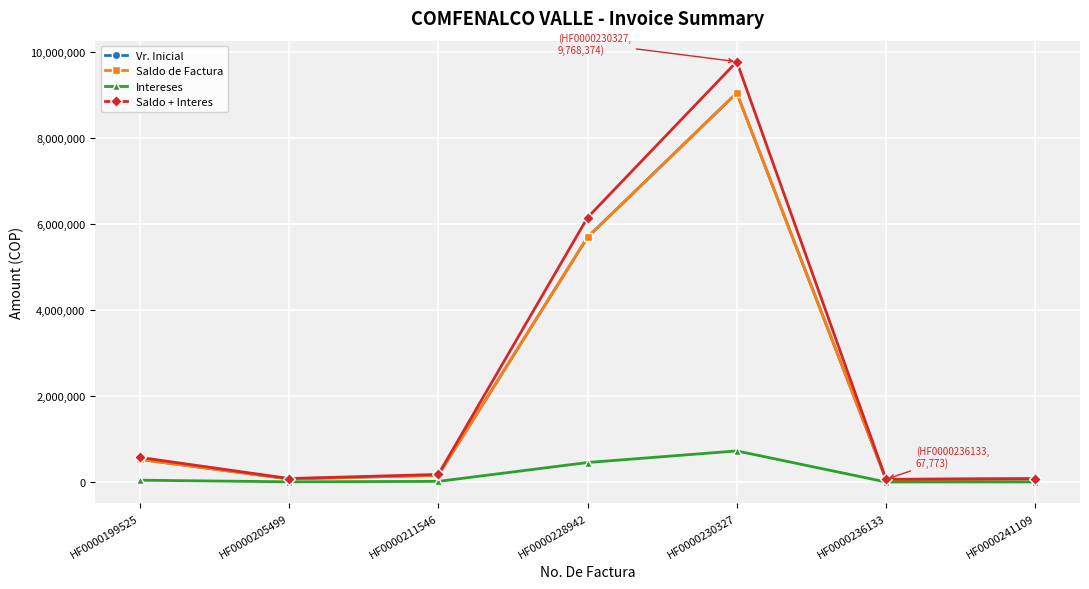

What is the spread (max minus min) of values at HF0000228942?

5690149.0